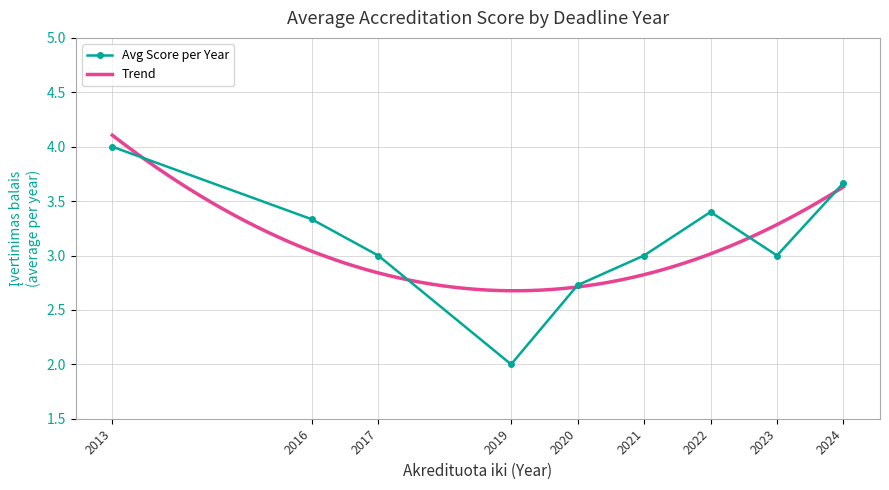

Is it true that Avg Score per Year equals 0.9 at 2024?

False